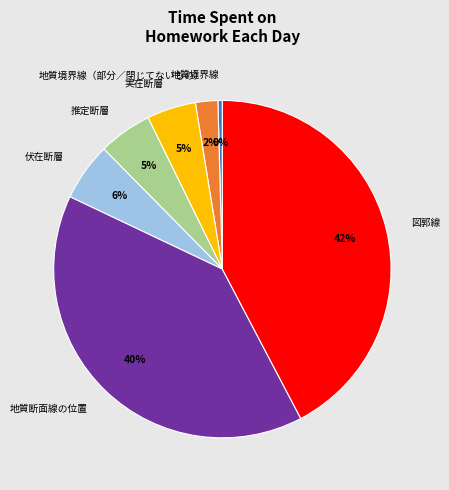

How many segments does this pie chart have?

7